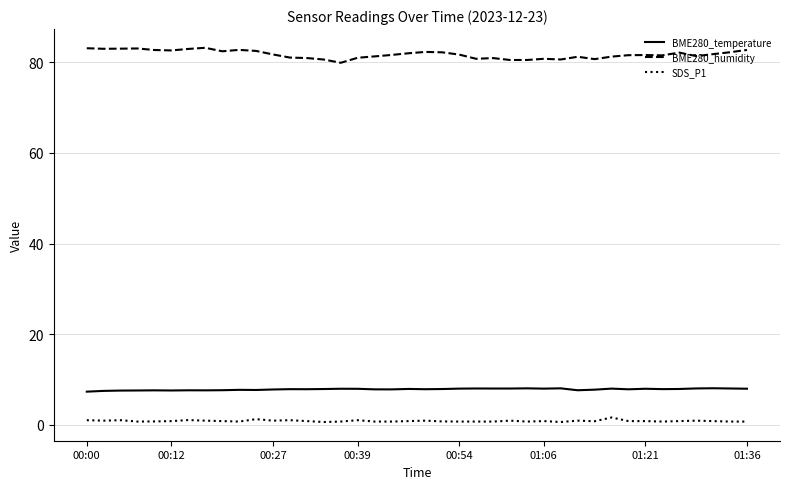

What is the minimum value for BME280_temperature?

7.3